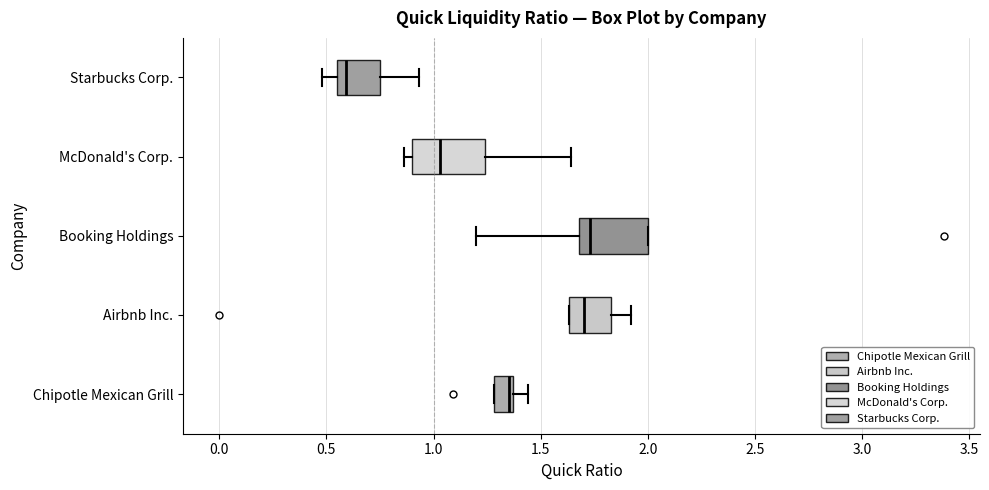

Reading bottom to top, transcribe this box plot: for each box, give where its median line is, the range the box spans, and where its two whiskers end, as read against the x-axis. The values are not printed on the chart, so give them approximately, as read against the axis.

Chipotle Mexican Grill: median 1.35 (just left of the box's right edge), box 1.30 to 1.35, whiskers 1.30 to 1.45
Airbnb Inc.: median 1.70, box 1.65 to 1.85, whiskers 1.65 to 1.90
Booking Holdings: median 1.75, box 1.70 to 2.00, whiskers 1.20 to 2.00
McDonald's Corp.: median 1.05, box 0.90 to 1.25, whiskers 0.85 to 1.65
Starbucks Corp.: median 0.60, box 0.55 to 0.75, whiskers 0.50 to 0.95